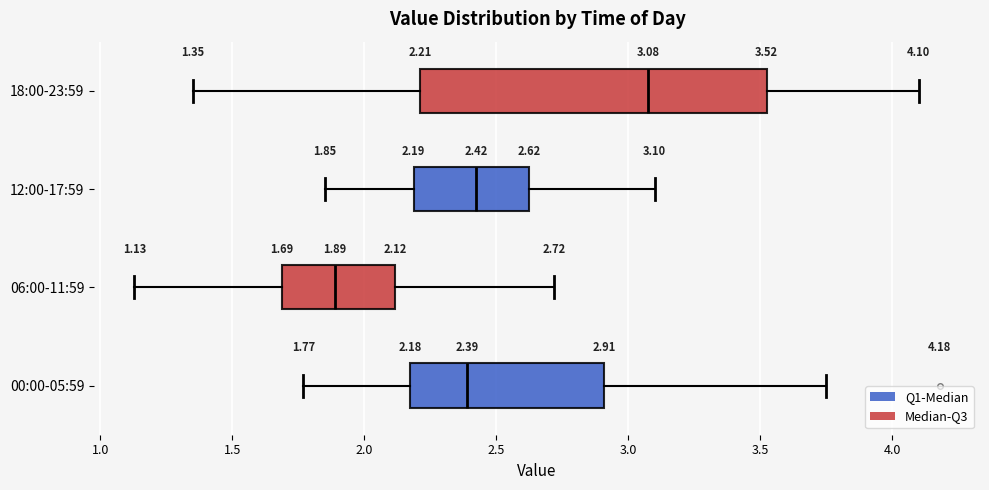

Which box's median line is the furthest to the right?

18:00-23:59